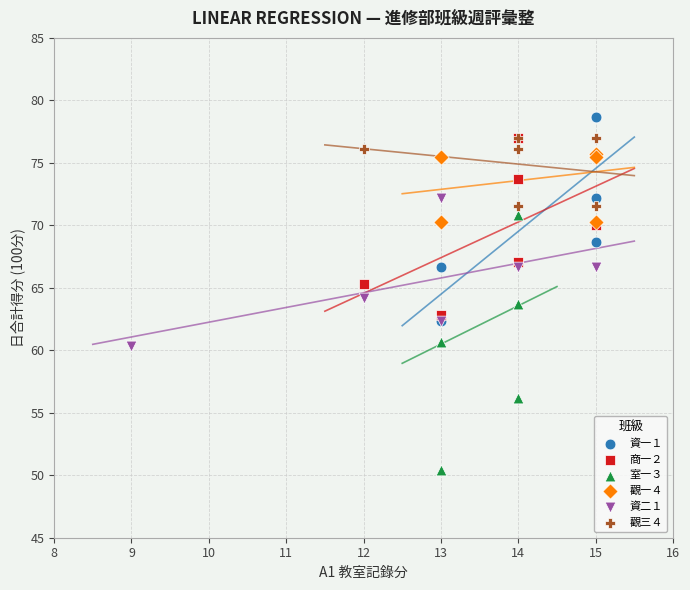

Which series has the largest Y range (max minus min)?

室一３